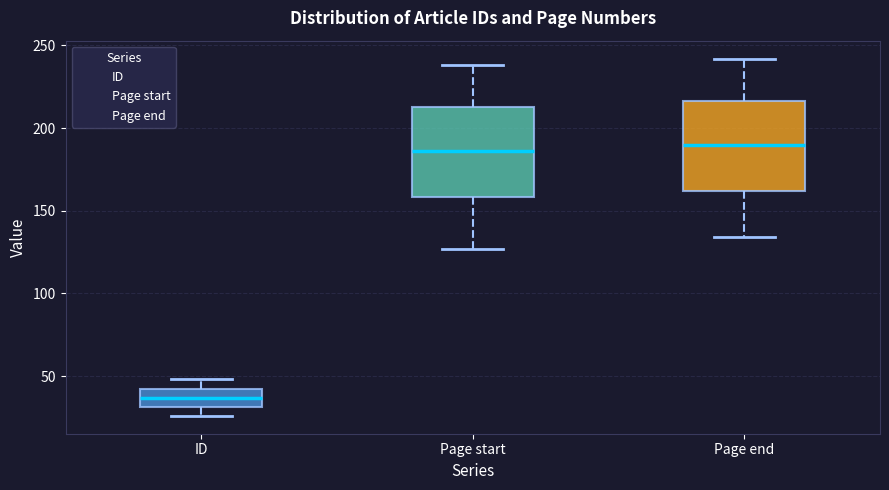

Where is the lower edge of the box for Page end on the y-axis? The values are not printed on the chart, so give them approximately, as read against the axis.

160